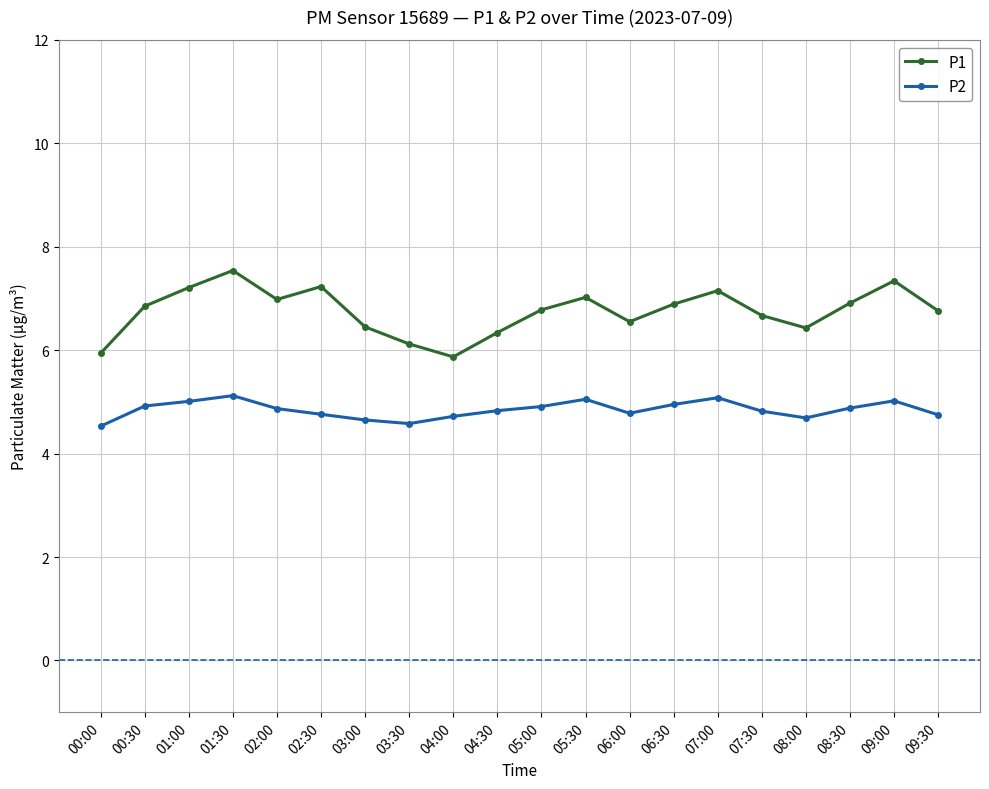

What are all the series names shown in the legend?

P1, P2